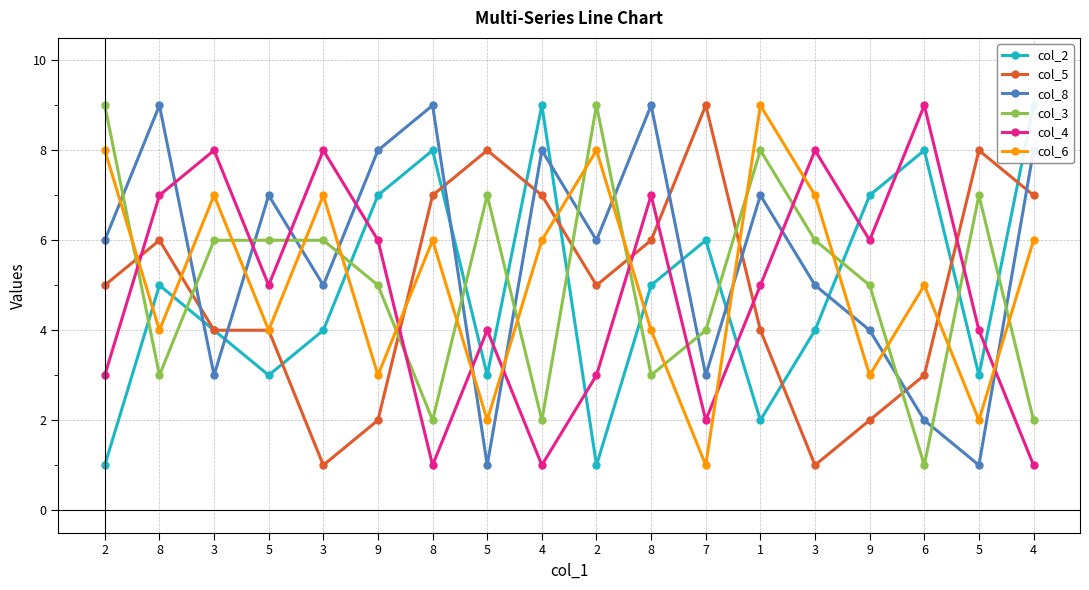

Reading left to right, transcribe all the data shown in this chart.

col_2: 2=1	8=5	3=4	5=3	3=4	9=7	8=8	5=3	4=9	2=1	8=5	7=6	1=2	3=4	9=7	6=8	5=3	4=9
col_5: 2=5	8=6	3=4	5=4	3=1	9=2	8=7	5=8	4=7	2=5	8=6	7=9	1=4	3=1	9=2	6=3	5=8	4=7
col_8: 2=6	8=9	3=3	5=7	3=5	9=8	8=9	5=1	4=8	2=6	8=9	7=3	1=7	3=5	9=4	6=2	5=1	4=8
col_3: 2=9	8=3	3=6	5=6	3=6	9=5	8=2	5=7	4=2	2=9	8=3	7=4	1=8	3=6	9=5	6=1	5=7	4=2
col_4: 2=3	8=7	3=8	5=5	3=8	9=6	8=1	5=4	4=1	2=3	8=7	7=2	1=5	3=8	9=6	6=9	5=4	4=1
col_6: 2=8	8=4	3=7	5=4	3=7	9=3	8=6	5=2	4=6	2=8	8=4	7=1	1=9	3=7	9=3	6=5	5=2	4=6